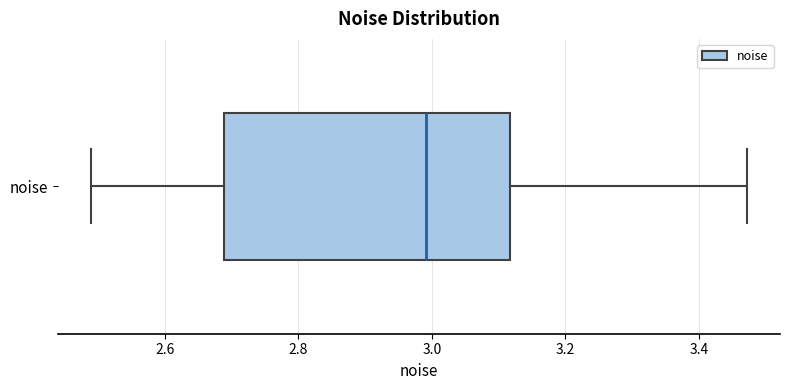

Transcribe this box plot: give where the median line is, the range the box spans, and where the two whiskers end, as read against the x-axis. The values are not printed on the chart, so give them approximately, as read against the axis.

median 3.00, box 2.68 to 3.12, whiskers 2.48 to 3.48